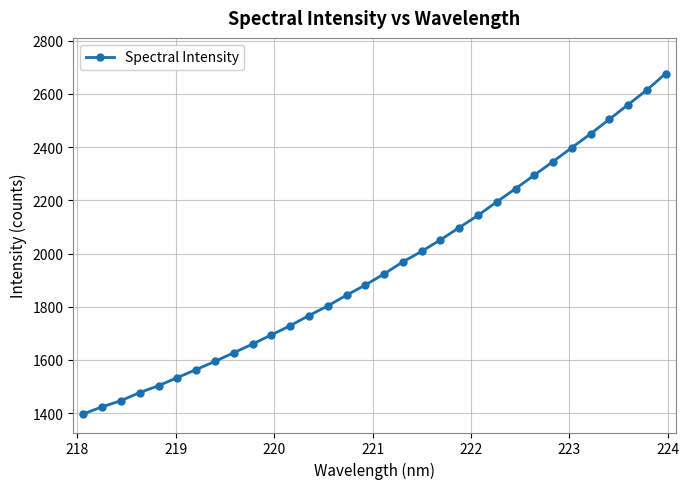

What is the greatest value displayed?

2676.3